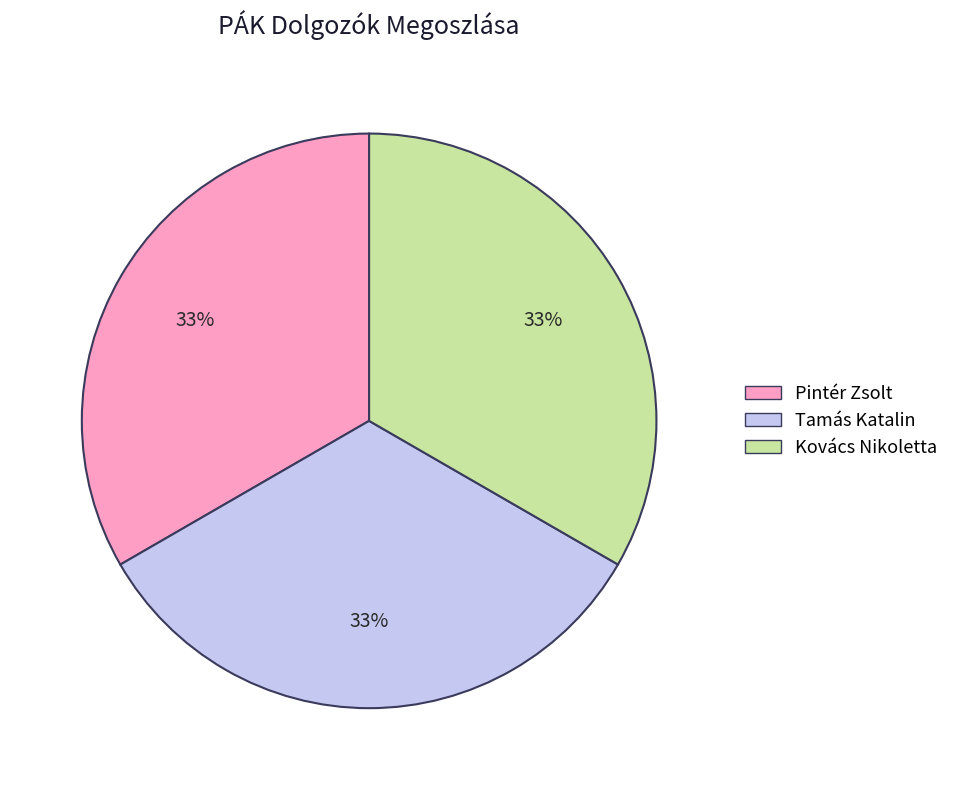

Do Pintér Zsolt and Tamás Katalin together represent more than half of the pie?

Yes